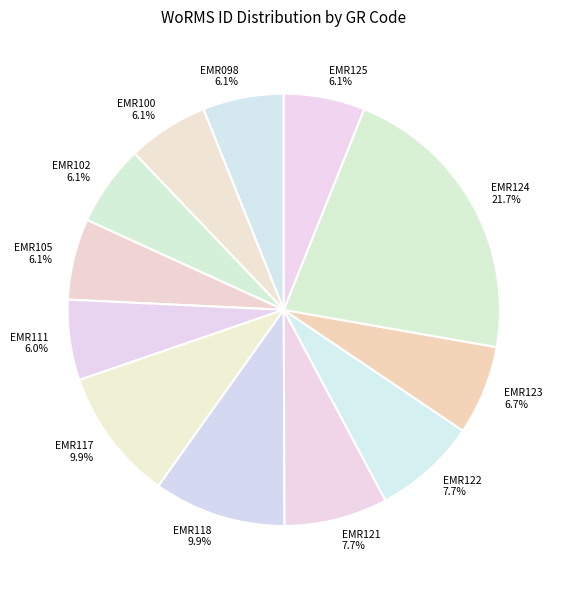

Is EMR100 the majority of the pie?

No